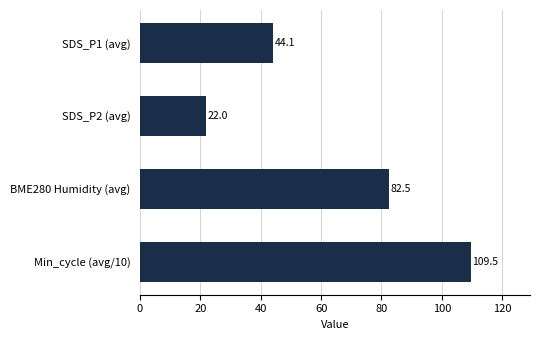

Reading top to bottom, what are all the values shown in this chart?

SDS_P1 (avg)=44.1	SDS_P2 (avg)=22.0	BME280 Humidity (avg)=82.5	Min_cycle (avg/10)=109.5